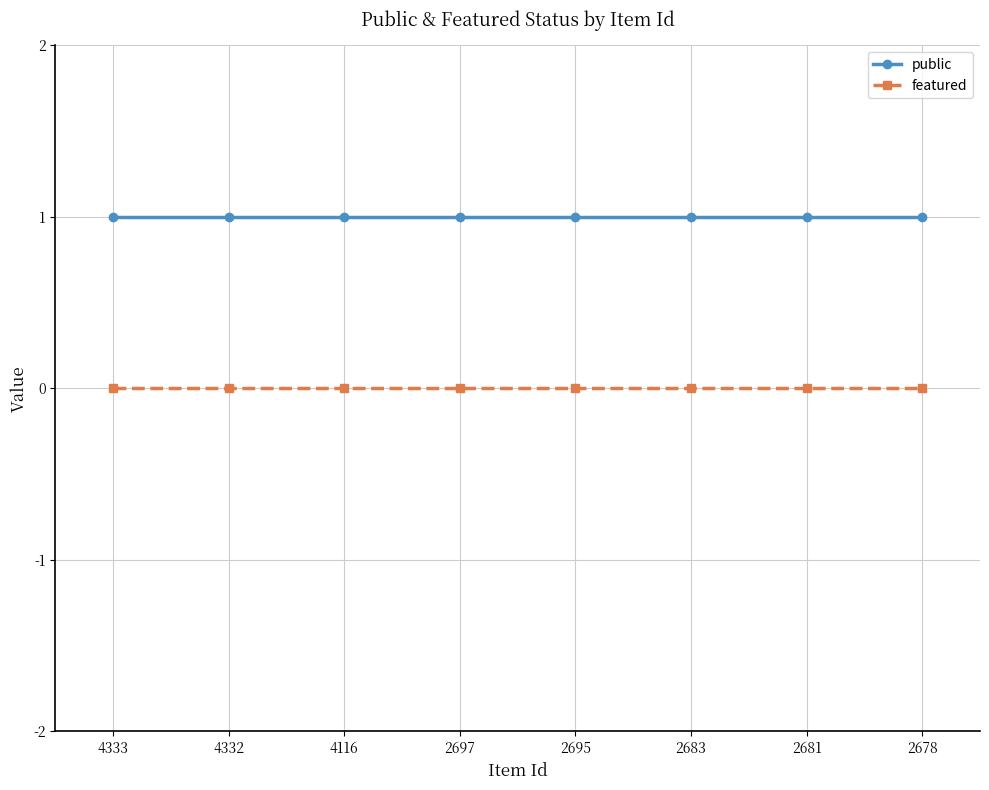

What is the sum of all public values?

8